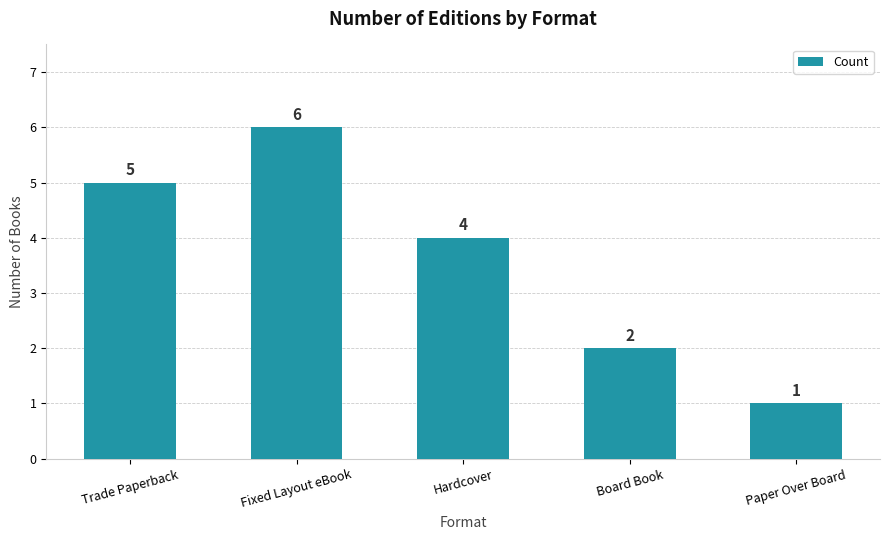

What is the difference between the maximum and minimum values?

5